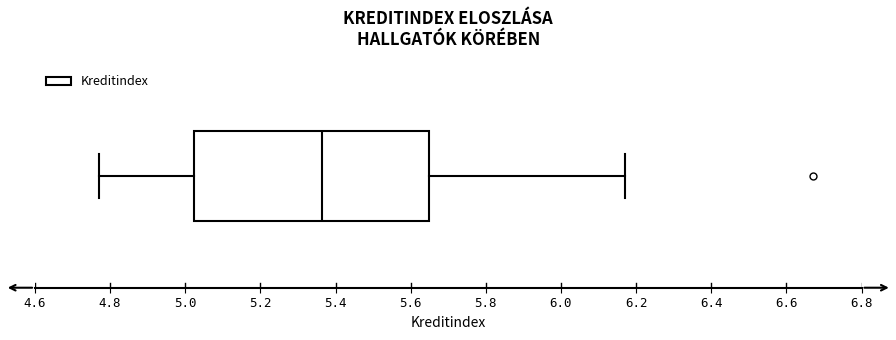

Read this box plot against the x-axis: the position of the median line, the range covered by the box, and the ends of both whiskers. The values are not printed on the chart, so give them approximately, as read against the axis.

median 5.36, box 5.02 to 5.64, whiskers 4.78 to 6.18